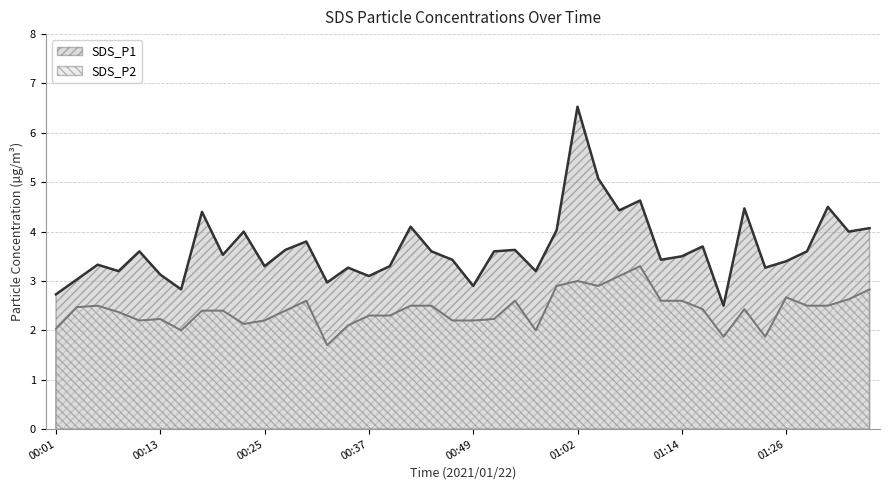

The SDS_P2 series shows 1.0 at 01:33. True or false?

False